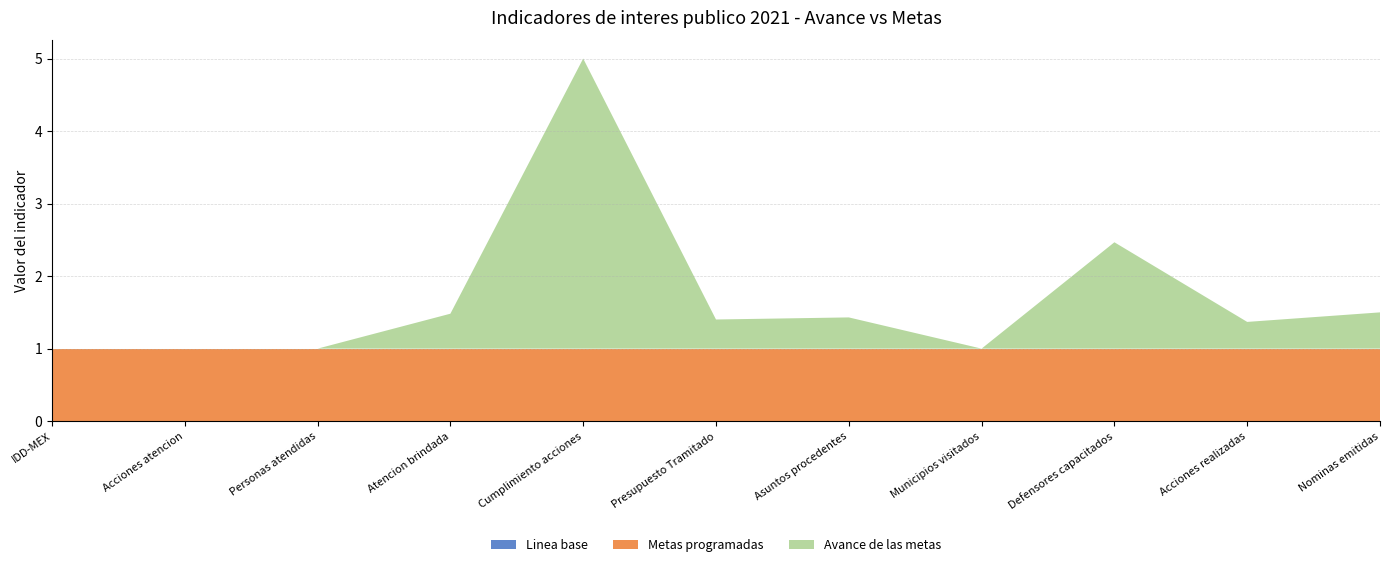

Reading left to right, list all the values displayed in this chart.

Linea base: 0.0	0.0	0.0	0.0	0.0	0.0	0.0	0.0	0.0	0.0	0.0
Metas programadas: 1.0	1.0	1.0	1.0	1.0	1.0	1.0	1.0	1.0	1.0	1.0
Avance de las metas: 0.0	0.0	0.0	0.5	4.0	0.4	0.4	0.0	1.5	0.4	0.5